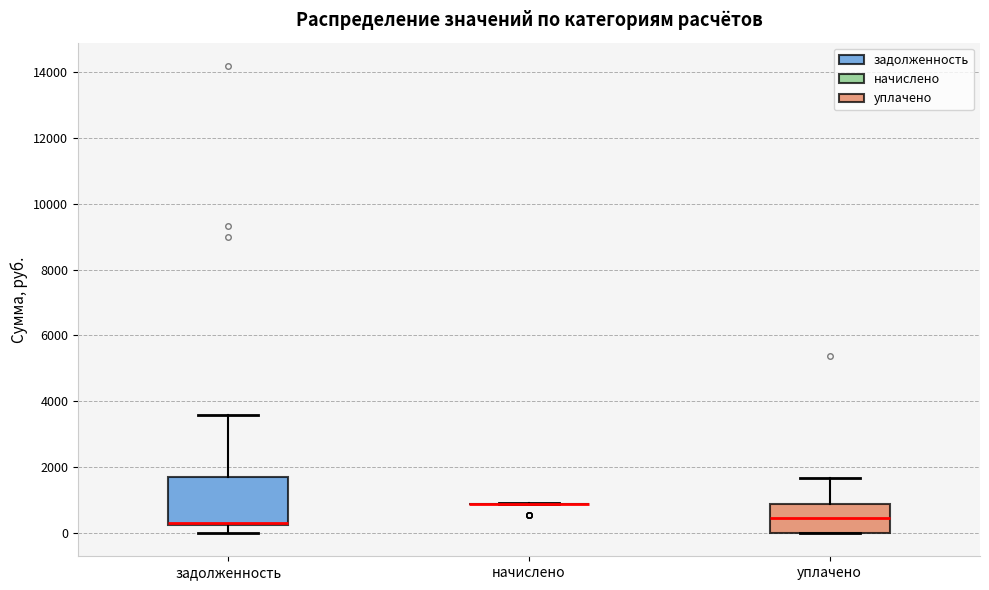

Which box is the tallest, from its lower edge to its upper edge?

задолженность